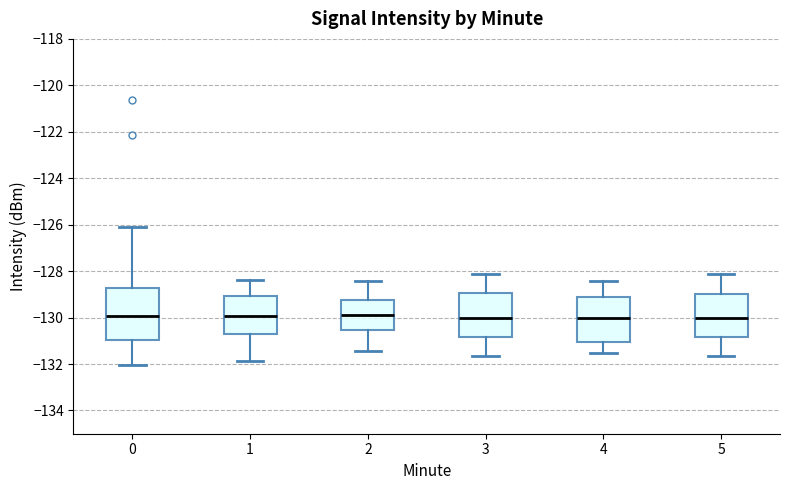

Reading left to right, transcribe this box plot: for each box, give where its median line is, the range the box spans, and where its two whiskers end, as read against the y-axis. The values are not printed on the chart, so give them approximately, as read against the axis.

0: median -130.0, box -131.0 to -128.8, whiskers -132.0 to -126.2
1: median -130.0, box -130.8 to -129.0, whiskers -131.8 to -128.4
2: median -129.8, box -130.6 to -129.2, whiskers -131.4 to -128.4
3: median -130.0, box -130.8 to -129.0, whiskers -131.6 to -128.2
4: median -130.0, box -131.0 to -129.2, whiskers -131.6 to -128.4
5: median -130.0, box -130.8 to -129.0, whiskers -131.6 to -128.2